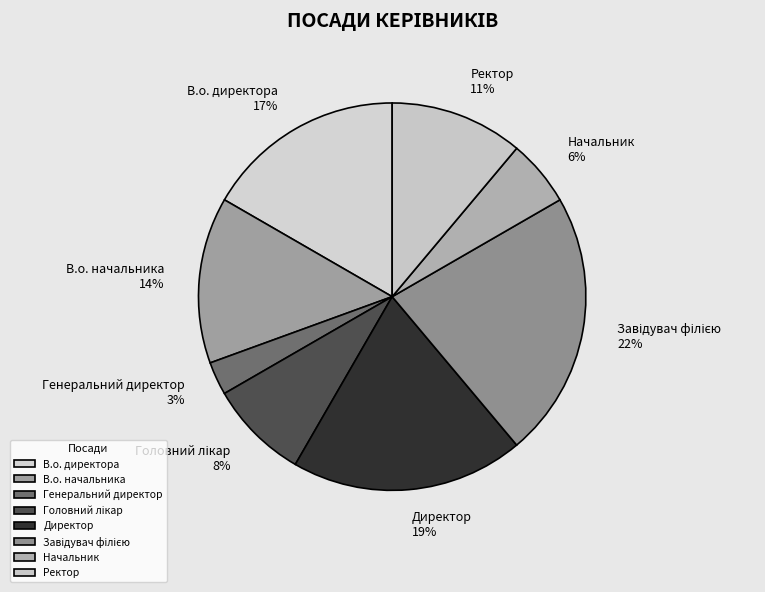

How many segments does this pie chart have?

8